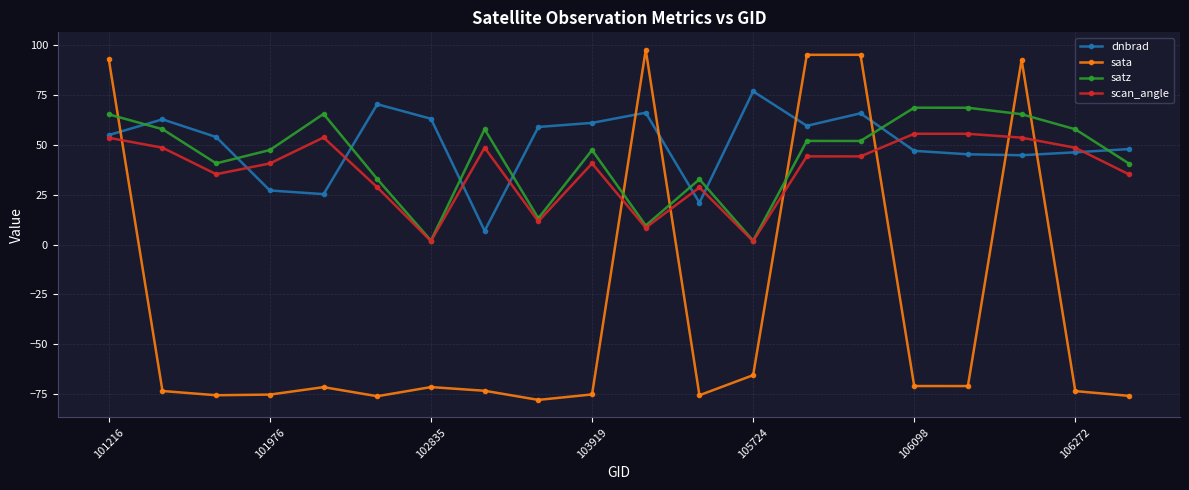

What is the maximum value for dnbrad?

76.9